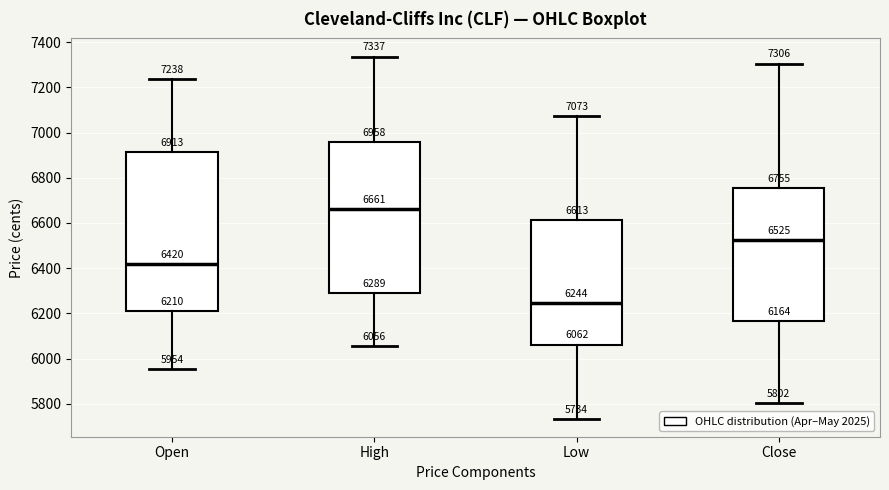

Which box is the tallest, from its lower edge to its upper edge?

Open